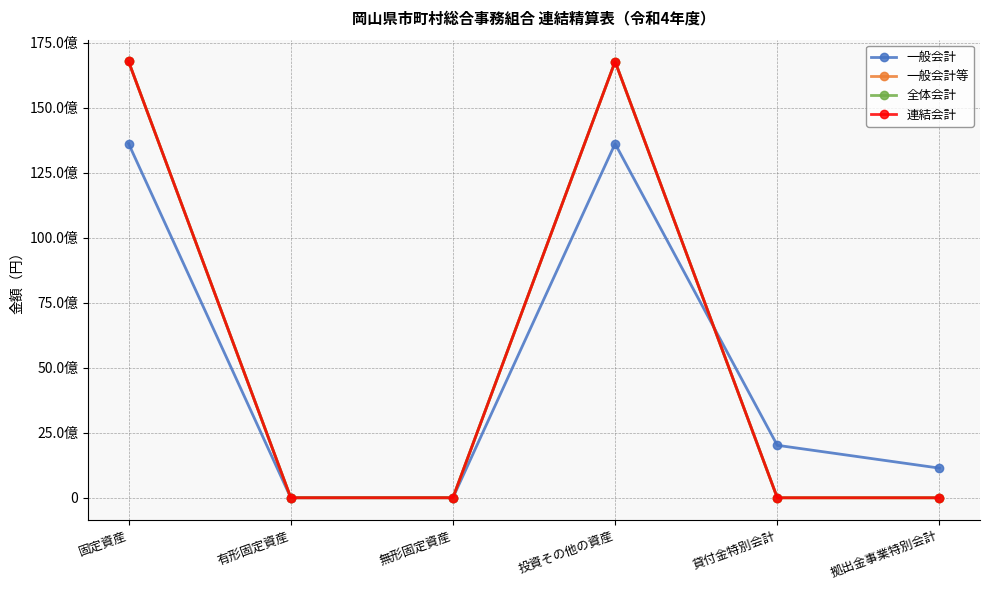

Rank the series at 貸付金特別会計 from highest to lowest value.

一般会計, 一般会計等, 全体会計, 連結会計